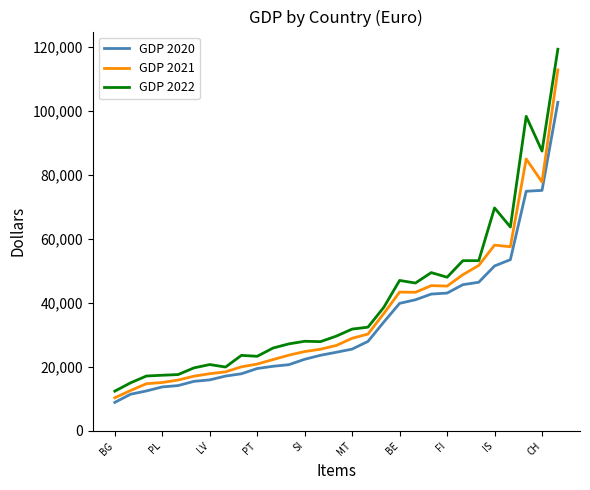

Which series has the widest spread of values?

GDP 2022